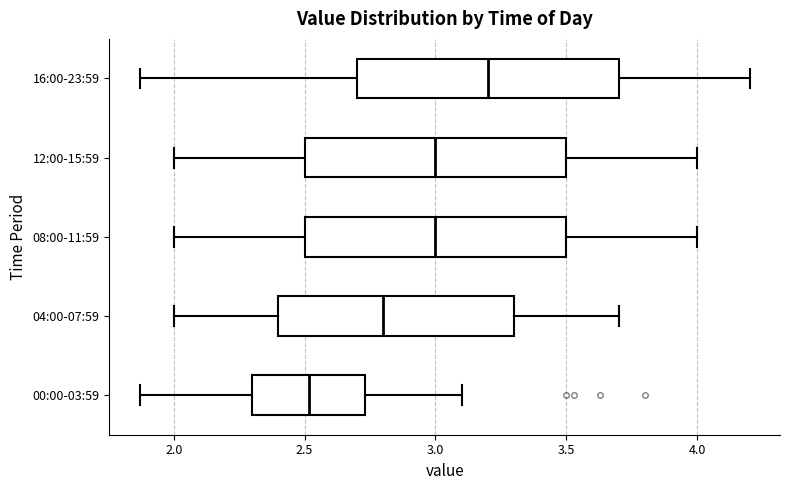

Reading bottom to top, transcribe this box plot: for each box, give where its median line is, the range the box spans, and where its two whiskers end, as read against the x-axis. The values are not printed on the chart, so give them approximately, as read against the axis.

00:00-03:59: median 2.50, box 2.30 to 2.75, whiskers 1.85 to 3.10
04:00-07:59: median 2.80, box 2.40 to 3.30, whiskers 2.00 to 3.70
08:00-11:59: median 3.00, box 2.50 to 3.50, whiskers 2.00 to 4.00
12:00-15:59: median 3.00, box 2.50 to 3.50, whiskers 2.00 to 4.00
16:00-23:59: median 3.20, box 2.70 to 3.70, whiskers 1.85 to 4.20